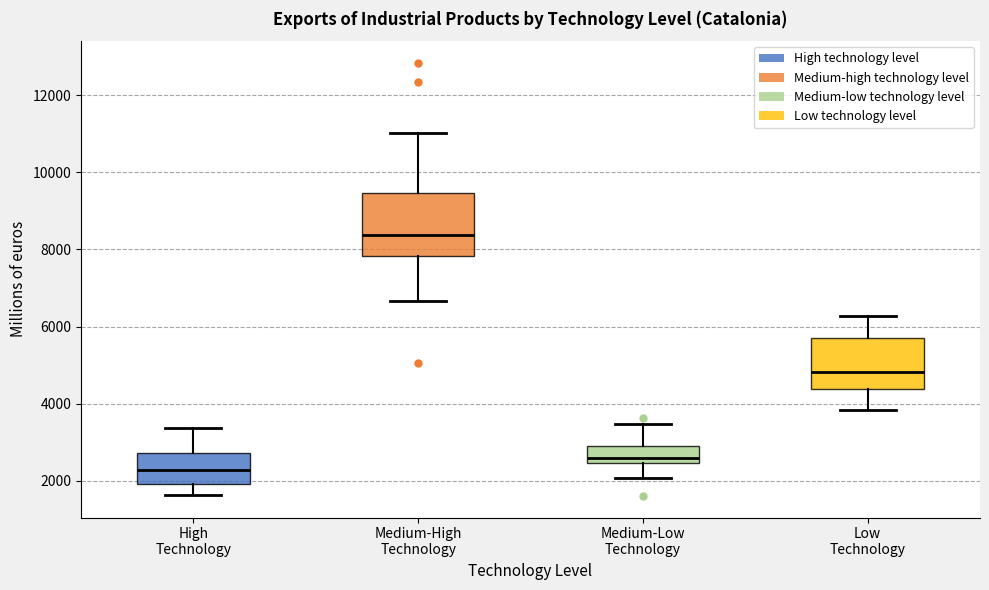

Which box's median line is the highest?

Medium-High Technology